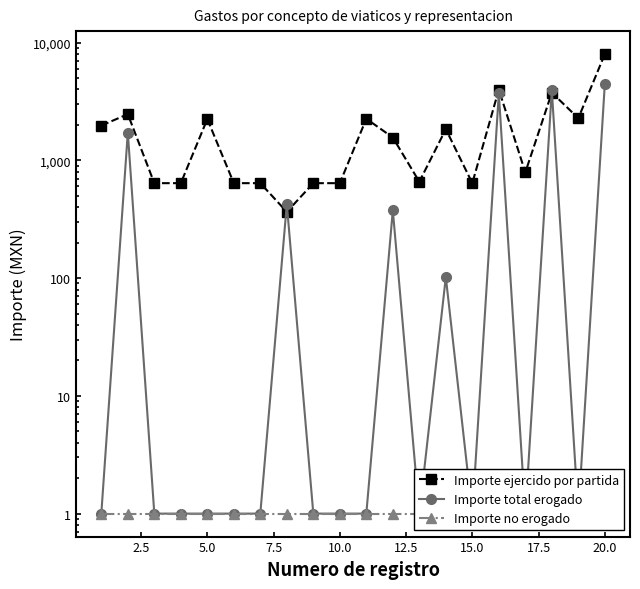

Does the chart display data point markers on the line(s)?

Yes